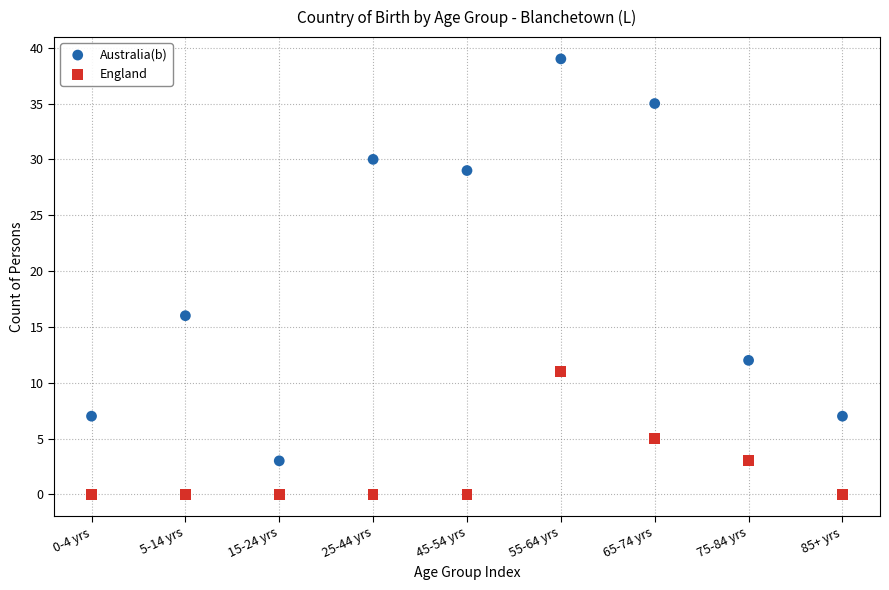

Which series has the largest Y range (max minus min)?

Australia(b)